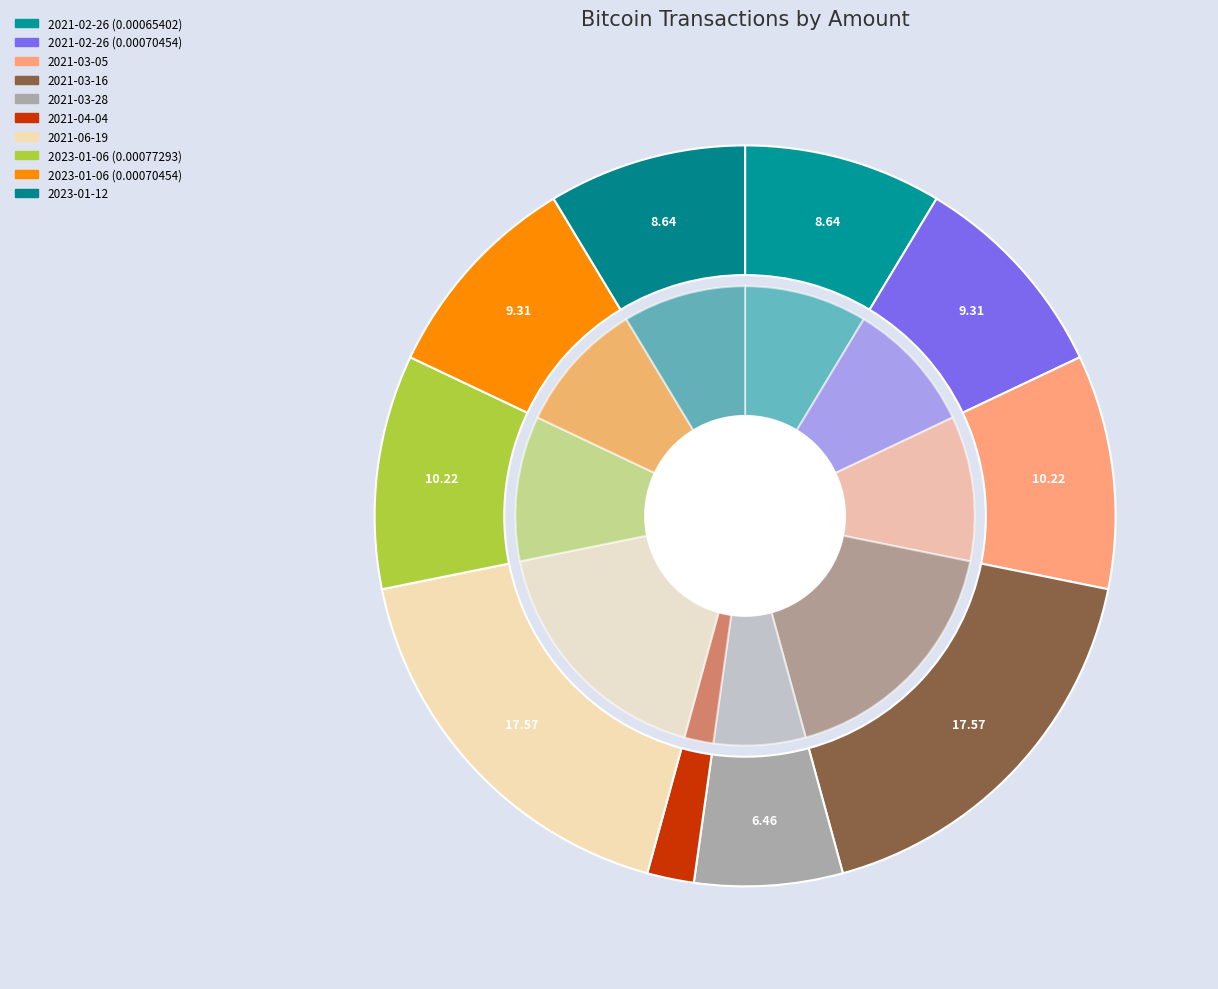

Which slice is the smallest?

2021-04-04